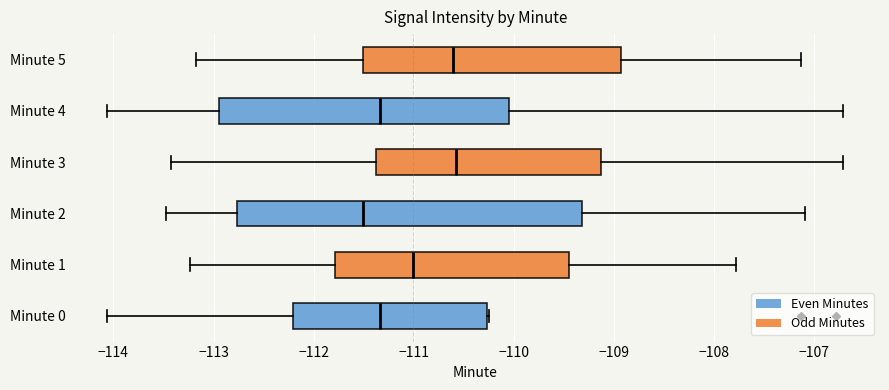

Comparing the boxes themselves (not the whiskers), which one is the widest?

Minute 2